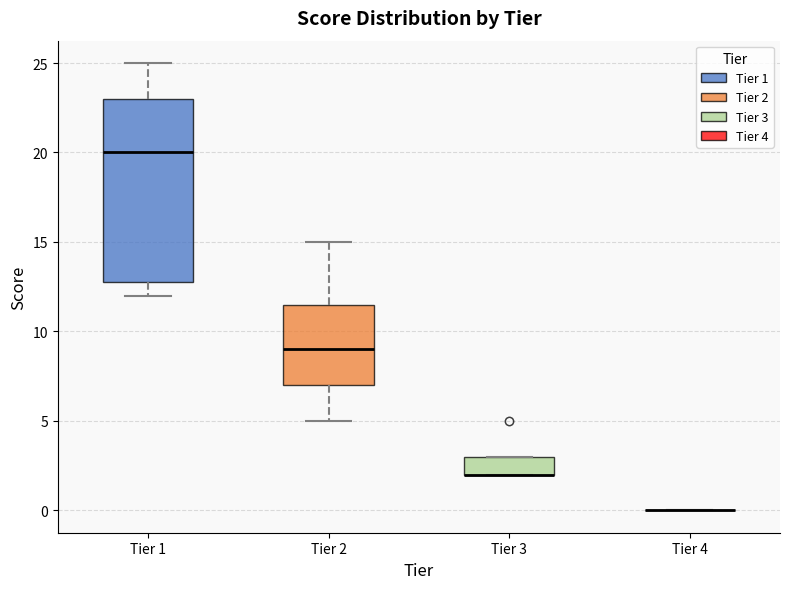

Where is the lower edge of the box for Tier 3 on the y-axis? The values are not printed on the chart, so give them approximately, as read against the axis.

2.0